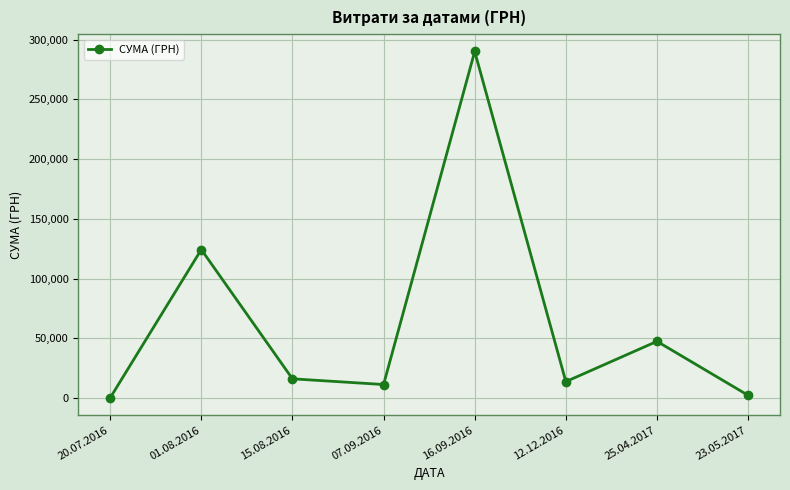

Reading right to left, list all the values displayed in this chart.

23.05.2017=2340.0	25.04.2017=47504.0	12.12.2016=13788.0	16.09.2016=290101.4	07.09.2016=11368.0	15.08.2016=16142.0	01.08.2016=124329.2	20.07.2016=200.0